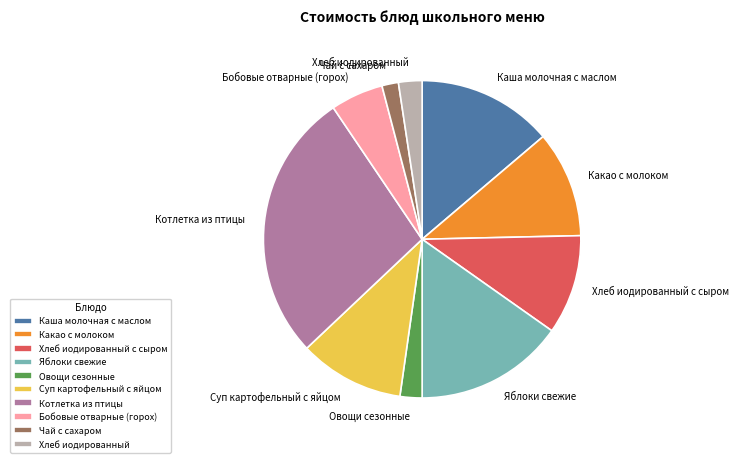

What is the largest slice in the pie chart?

Котлетка из птицы